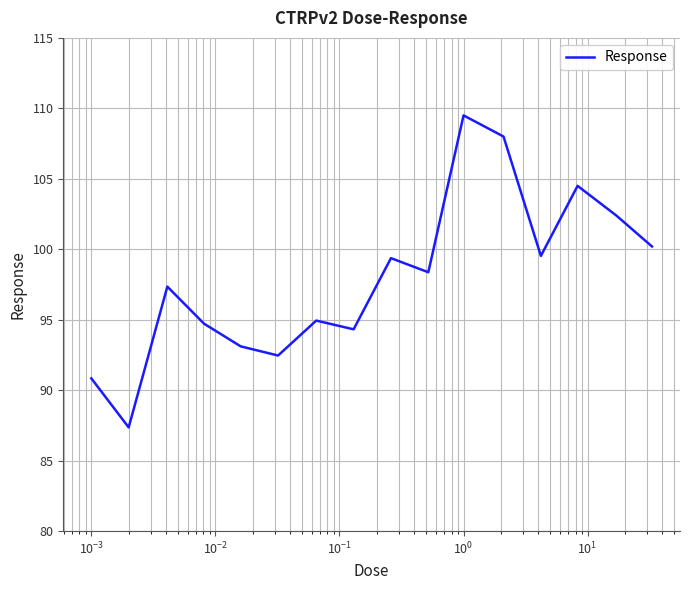

What is the maximum value shown in the chart?

109.5